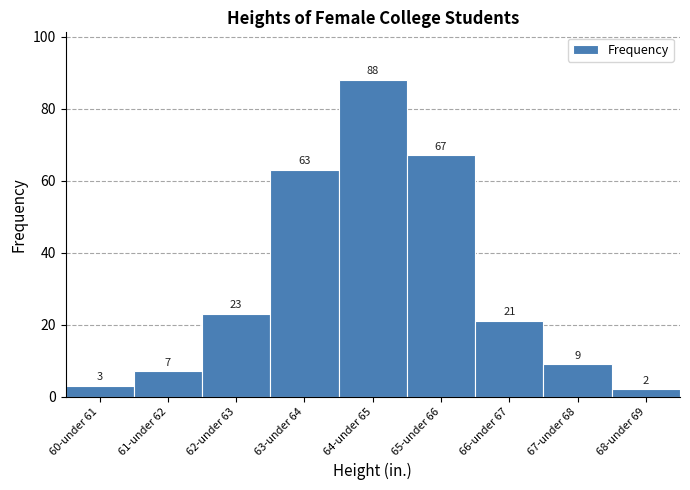

Reading left to right, what are all the values shown in this chart?

3	7	23	63	88	67	21	9	2